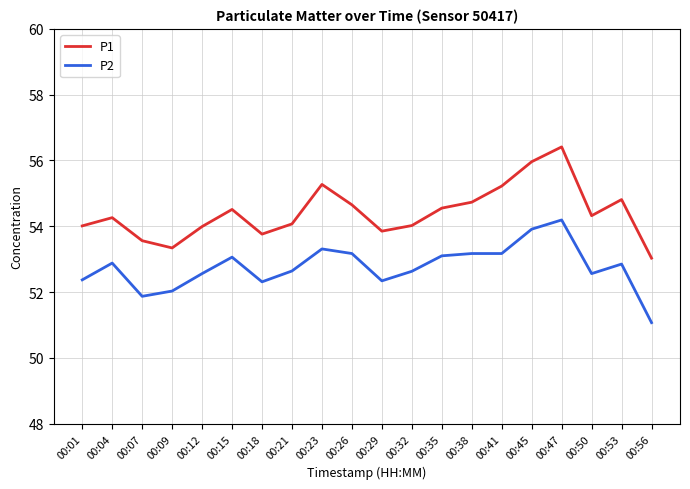

How many lines are shown in the chart?

2